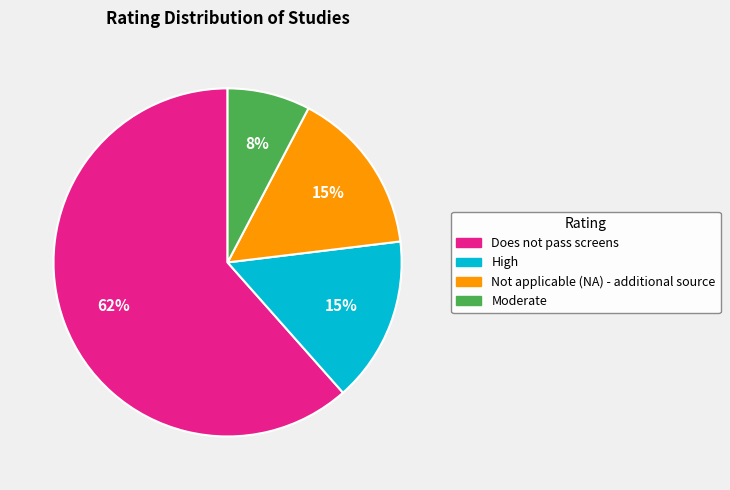

What percentage is the Does not pass screens slice, to the nearest percent?

62%